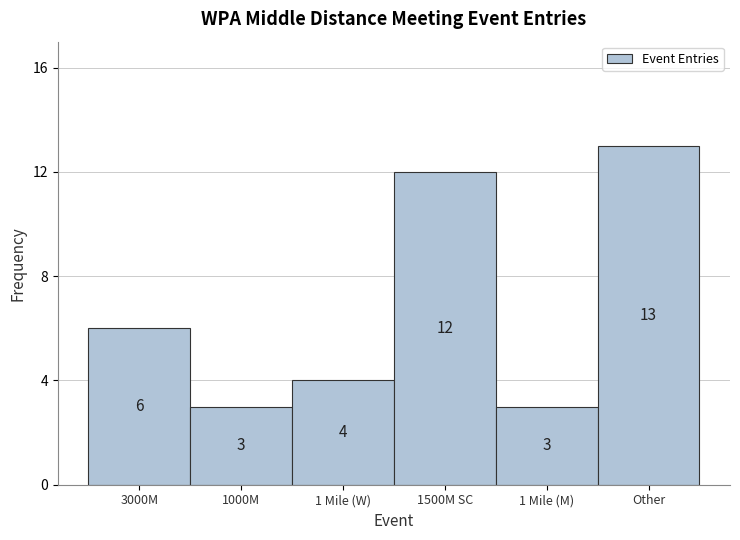

Reading right to left, what are all the values shown in this chart?

13	3	12	4	3	6